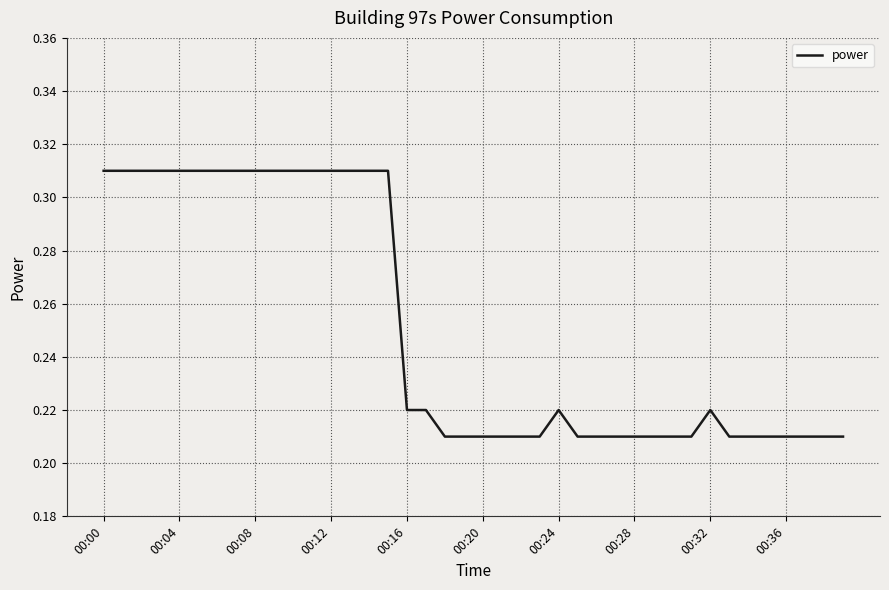

How many lines are shown in the chart?

1